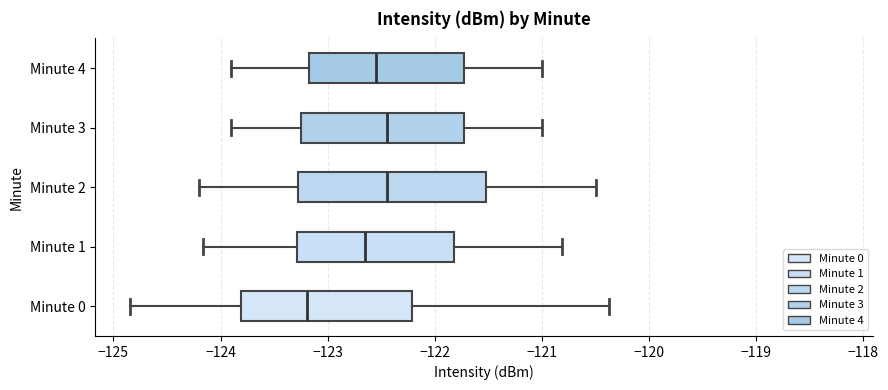

Reading bottom to top, transcribe this box plot: for each box, give where its median line is, the range the box spans, and where its two whiskers end, as read against the x-axis. The values are not printed on the chart, so give them approximately, as read against the axis.

Minute 0: median -123.2, box -123.8 to -122.2, whiskers -124.8 to -120.4
Minute 1: median -122.6, box -123.3 to -121.8, whiskers -124.2 to -120.8
Minute 2: median -122.4, box -123.3 to -121.5, whiskers -124.2 to -120.5
Minute 3: median -122.4, box -123.2 to -121.7, whiskers -123.9 to -121.0
Minute 4: median -122.5, box -123.2 to -121.7, whiskers -123.9 to -121.0